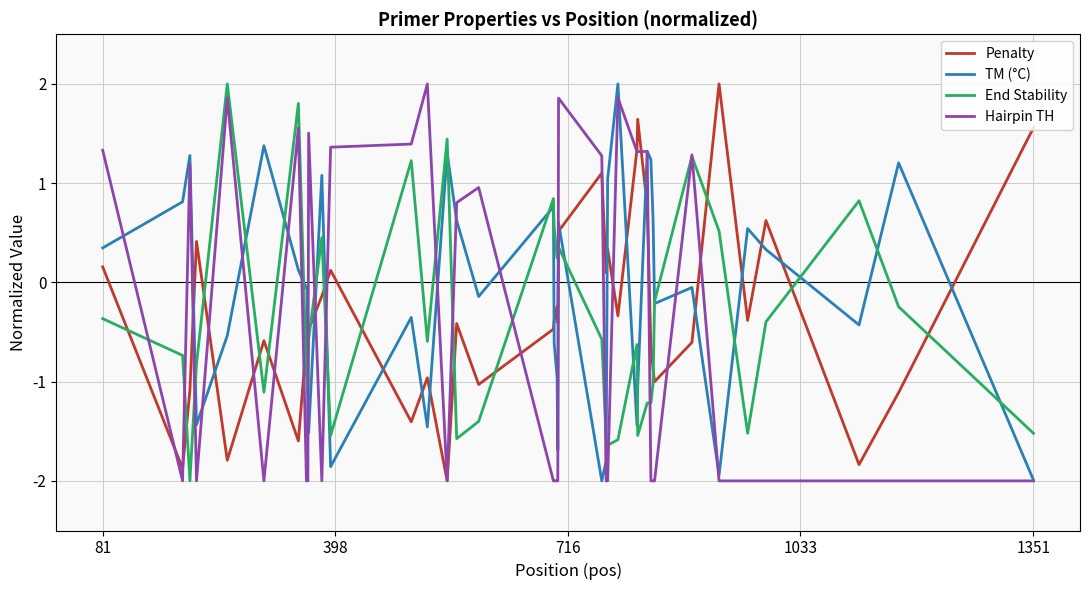

What is the minimum value for End Stability?

-2.0